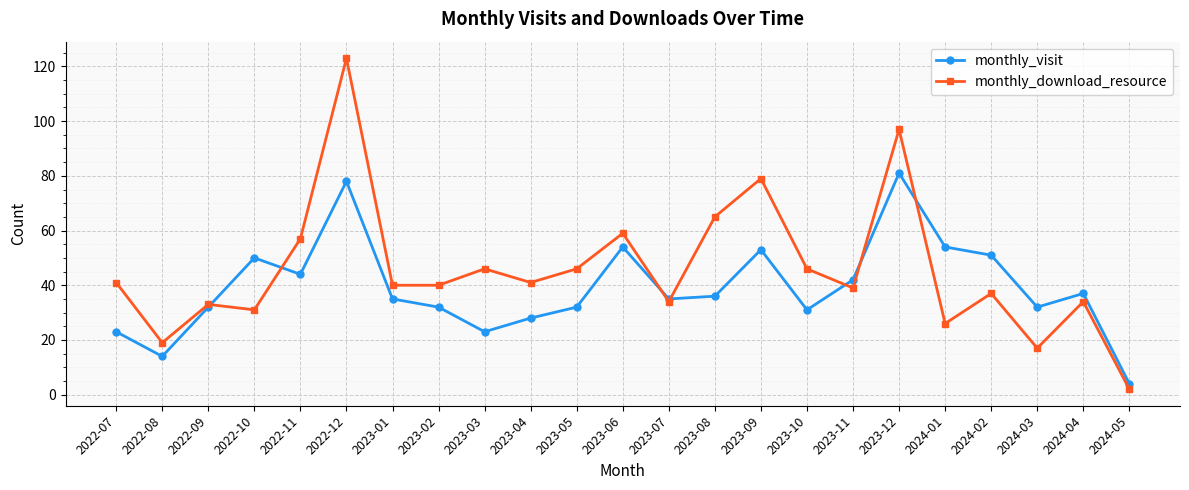

Which category has the lowest value across all series?

2024-05